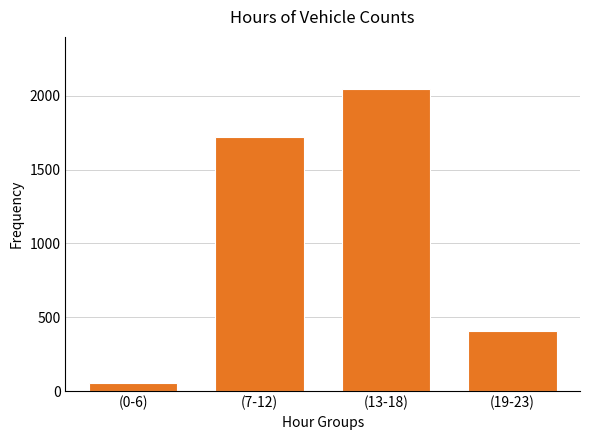

Reading left to right, transcribe all the data shown in this chart.

57	1723	2049	406